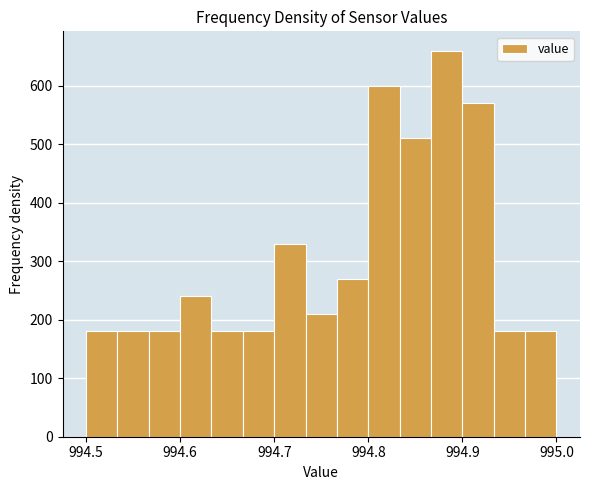

Around what value on the x-axis is the tallest bar? Give the approximate position of its centre, as read against the axis.

994.88